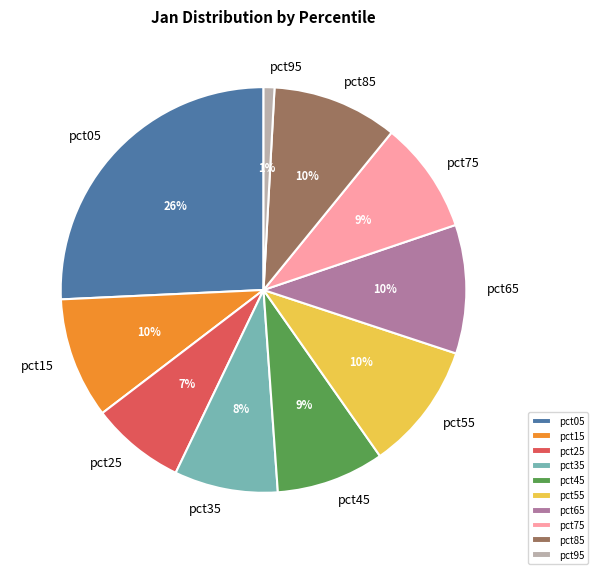

What is the largest slice in the pie chart?

pct05